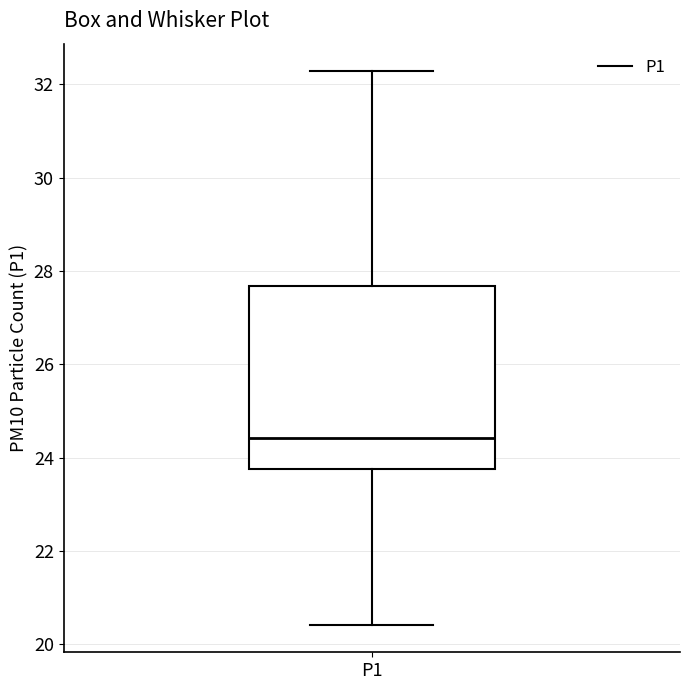

Transcribe this box plot: give where the median line is, the range the box spans, and where the two whiskers end, as read against the y-axis. The values are not printed on the chart, so give them approximately, as read against the axis.

median 24.4, box 23.8 to 27.6, whiskers 20.4 to 32.2